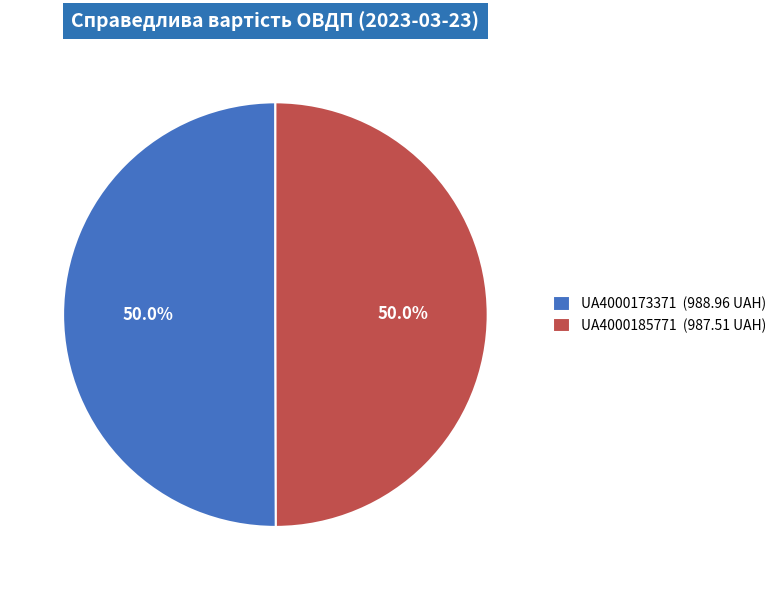

What percentage do UA4000173371 and UA4000185771 together represent?

100.0%